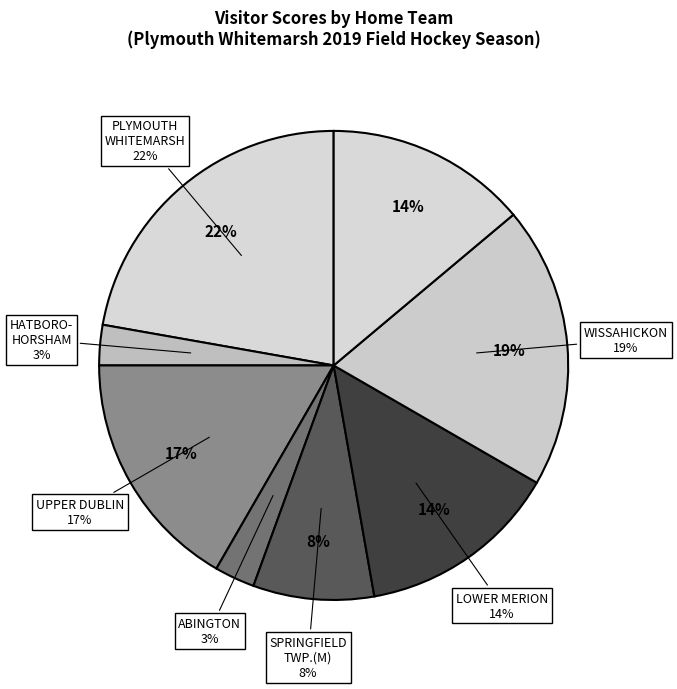

True or false: HATBORO-HORSHAM (home) accounts for 14% of the total.

False